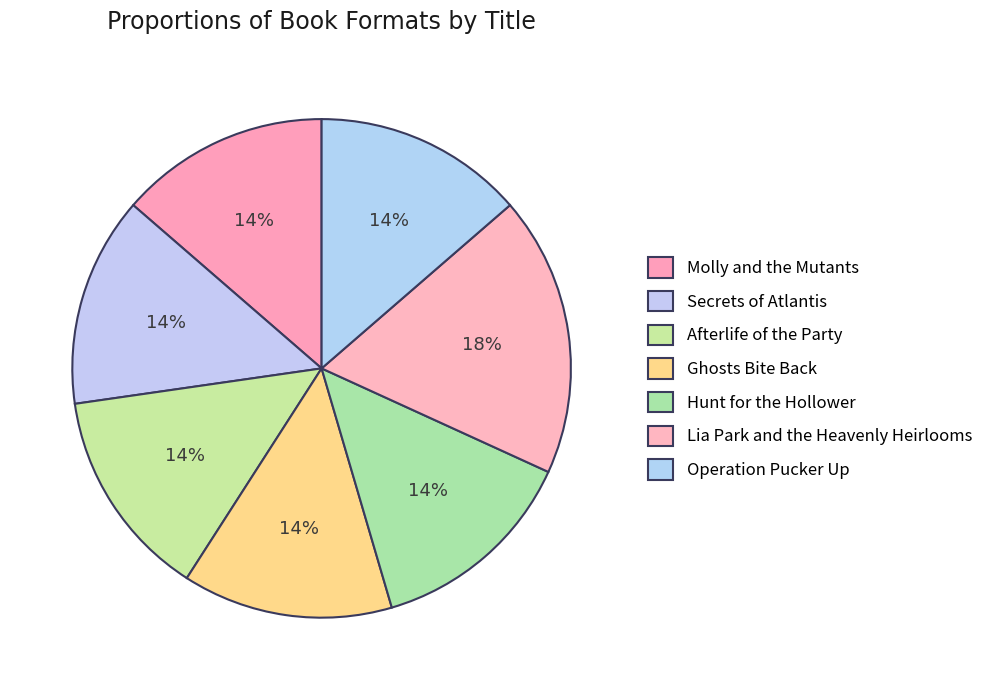

How many slices are in this pie chart?

7